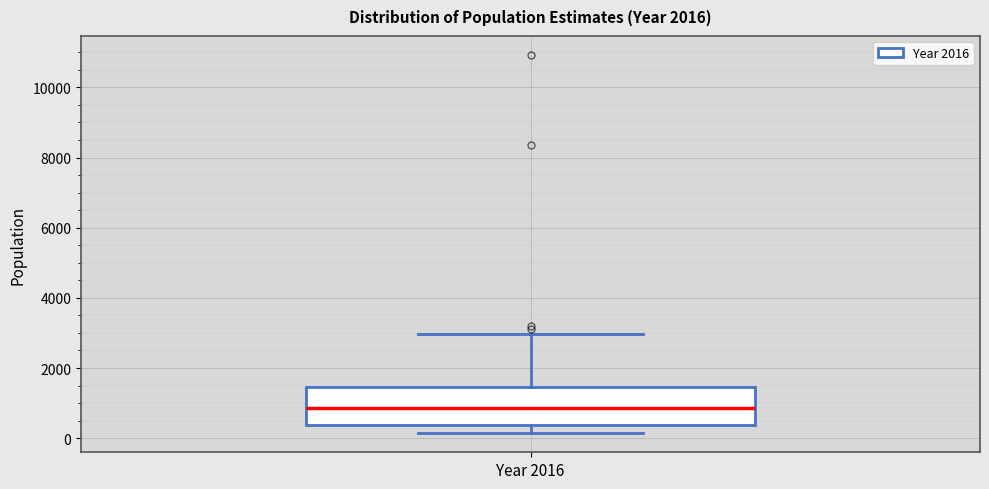

Read this box plot against the y-axis: the position of the median line, the range covered by the box, and the ends of both whiskers. The values are not printed on the chart, so give them approximately, as read against the axis.

median 800, box 400 to 1400, whiskers 200 to 3000